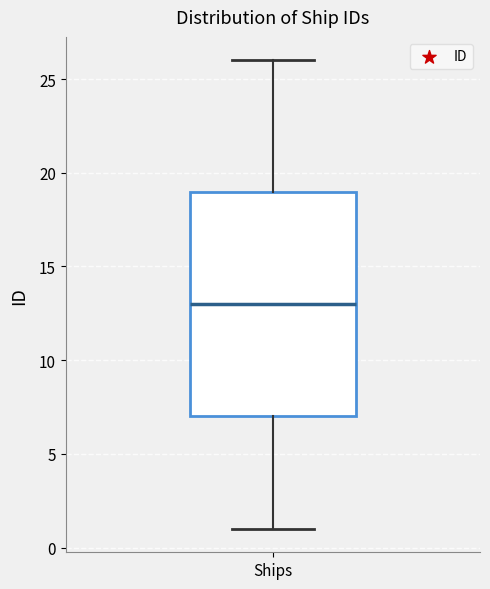

Transcribe this box plot: give where the median line is, the range the box spans, and where the two whiskers end, as read against the y-axis. The values are not printed on the chart, so give them approximately, as read against the axis.

median 13, box 7 to 19, whiskers 1 to 26